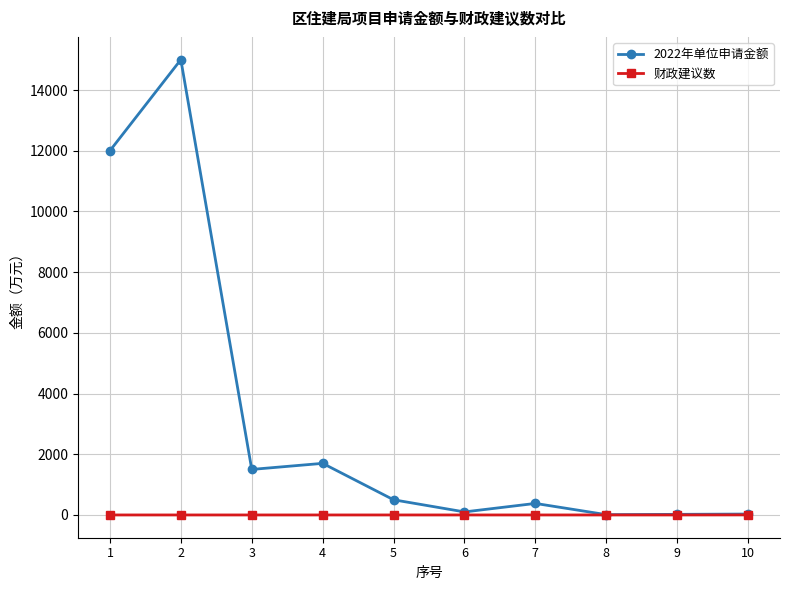

How many interior local valleys does the 2022年单位申请金额 series have?

3